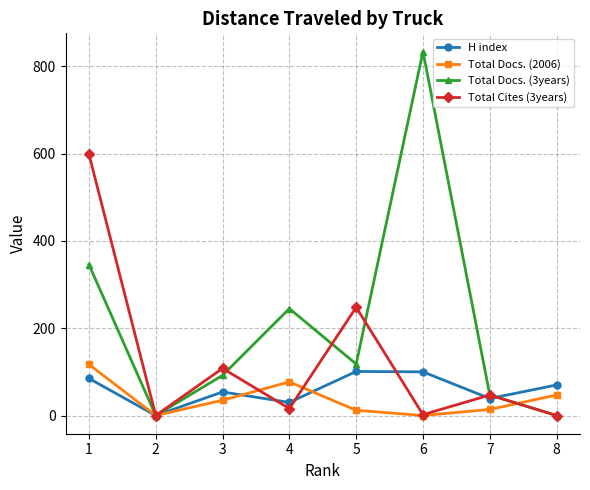

The value of Total Docs. (3years) at 3 is 138. True or false?

False